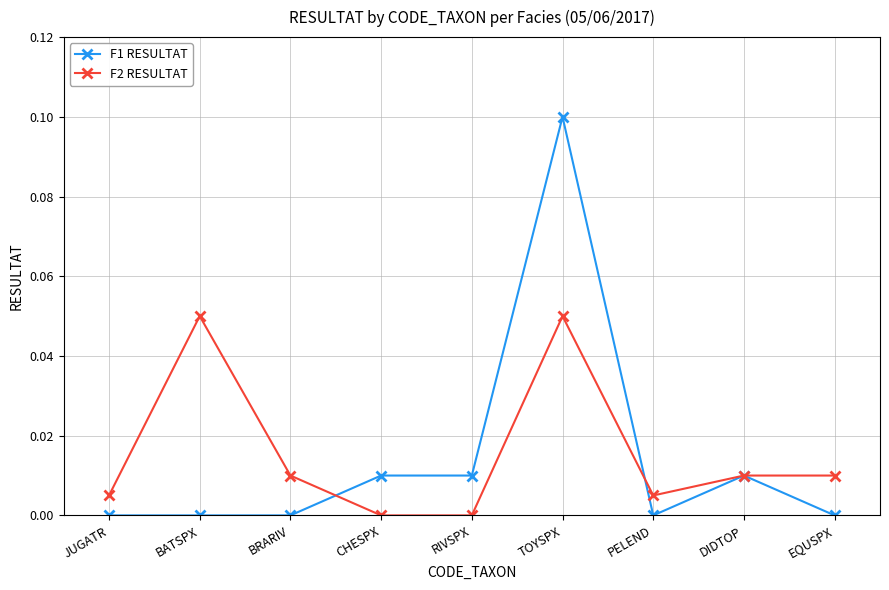

Which series has the largest range (max minus min)?

F1 RESULTAT